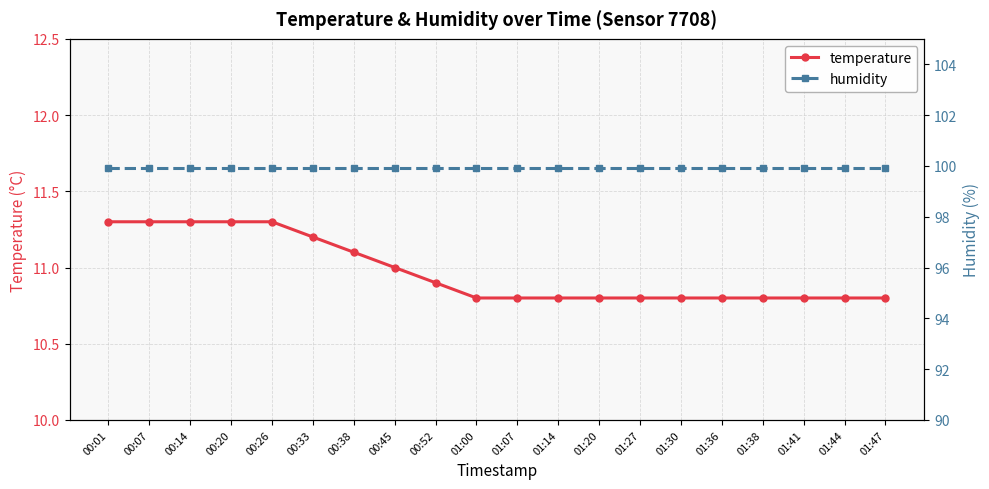

True or false: humidity and temperature cross at least once.

False